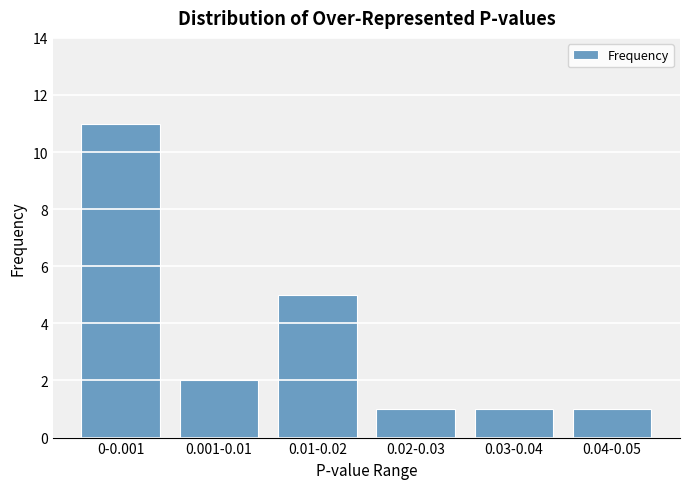

Reading right to left, transcribe all the data shown in this chart.

1	1	1	5	2	11